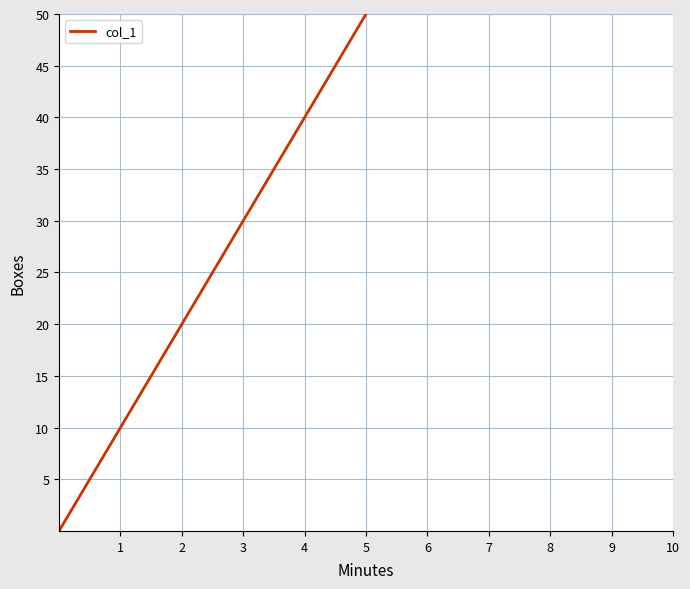

Is this an area chart (filled region under the line)?

No